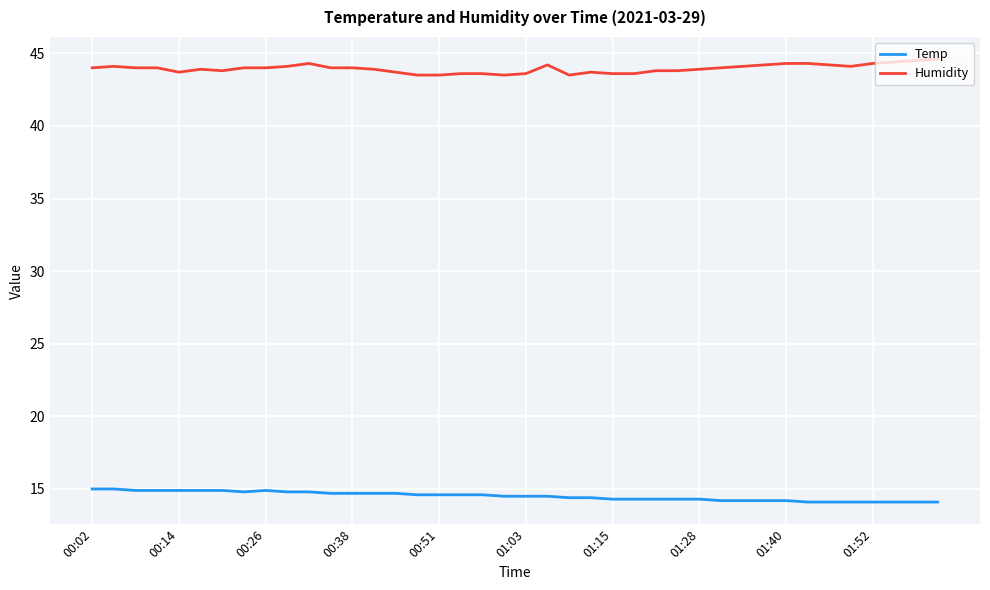

What is the difference between the maximum and minimum values in the Humidity series?

1.1